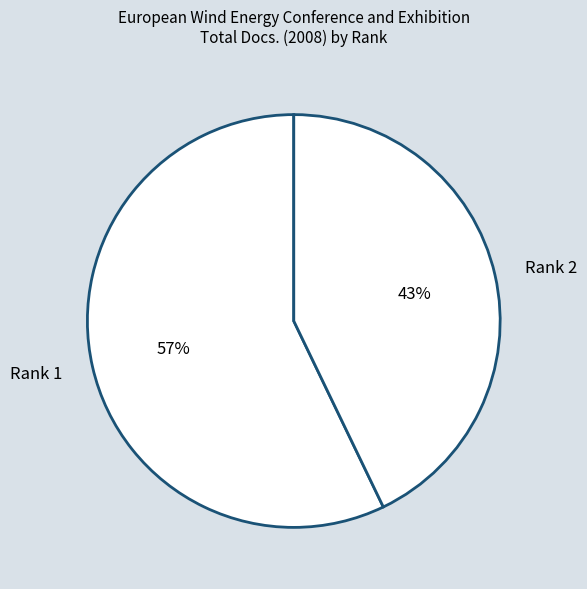

Which category has the smallest portion of the pie?

Rank 2